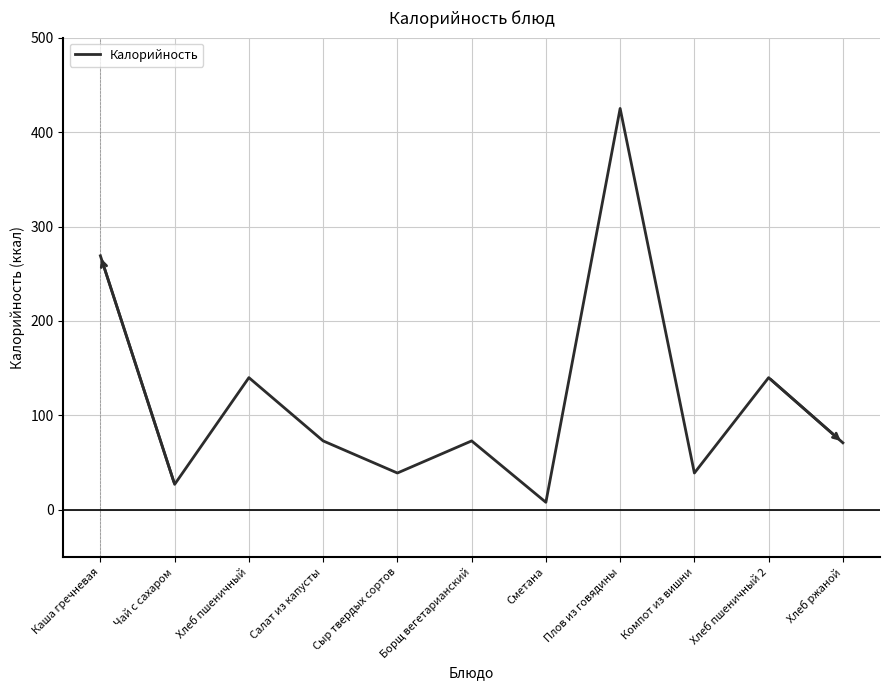

Approximately how many times larger is the value at Чай с сахаром compared to Каша гречневая?

0.1